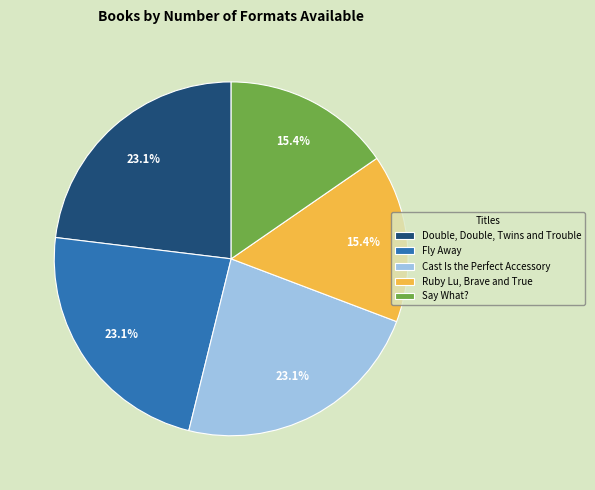

Between Cast Is the Perfect Accessory and Say What?, which is larger?

Cast Is the Perfect Accessory